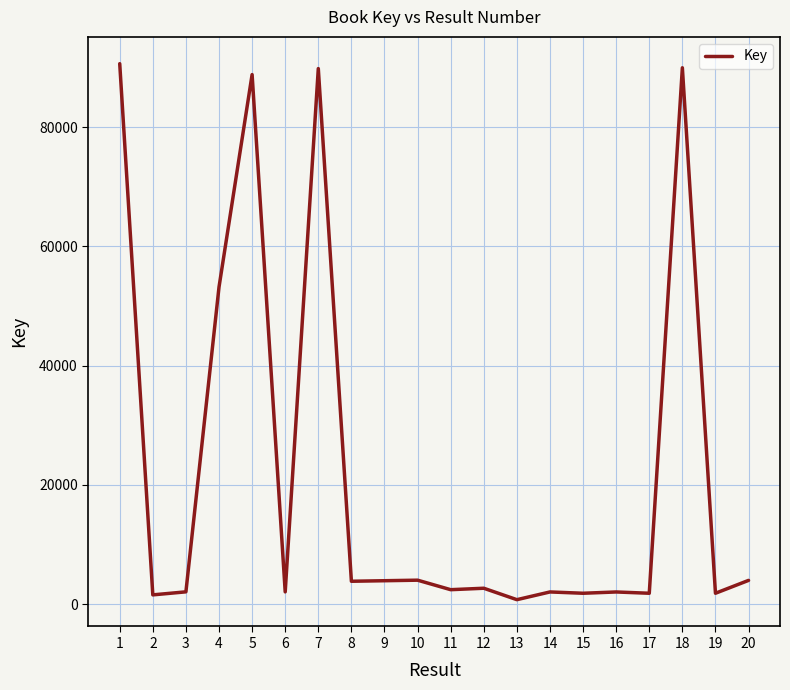

Approximately how many times larger is the value at 10 compared to 3?

1.9